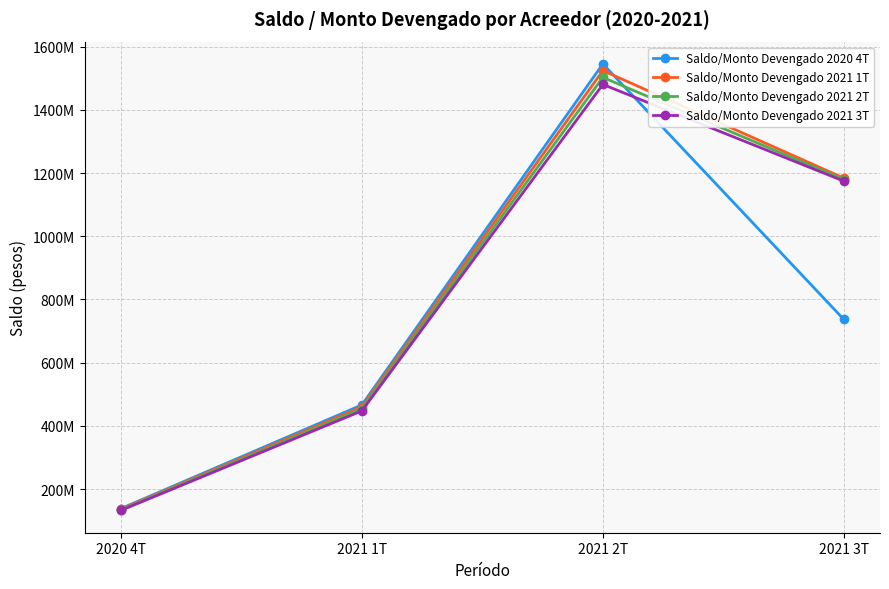

What is the sum of all Saldo/Monto Devengado 2020 4T values?

2886162572.3